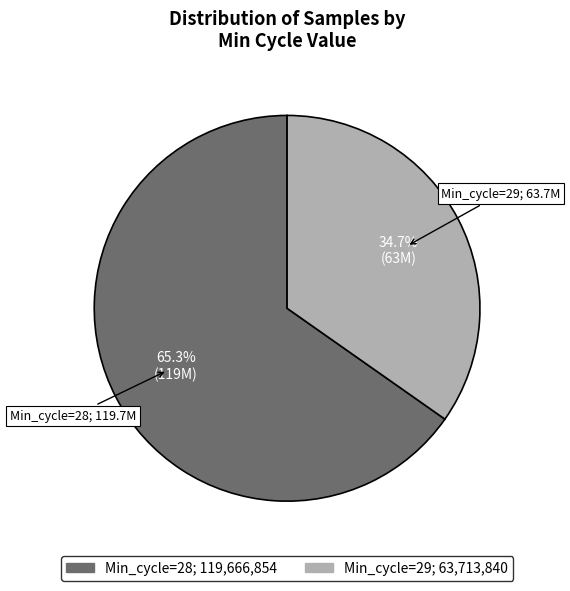

Does any single category account for the majority?

Yes